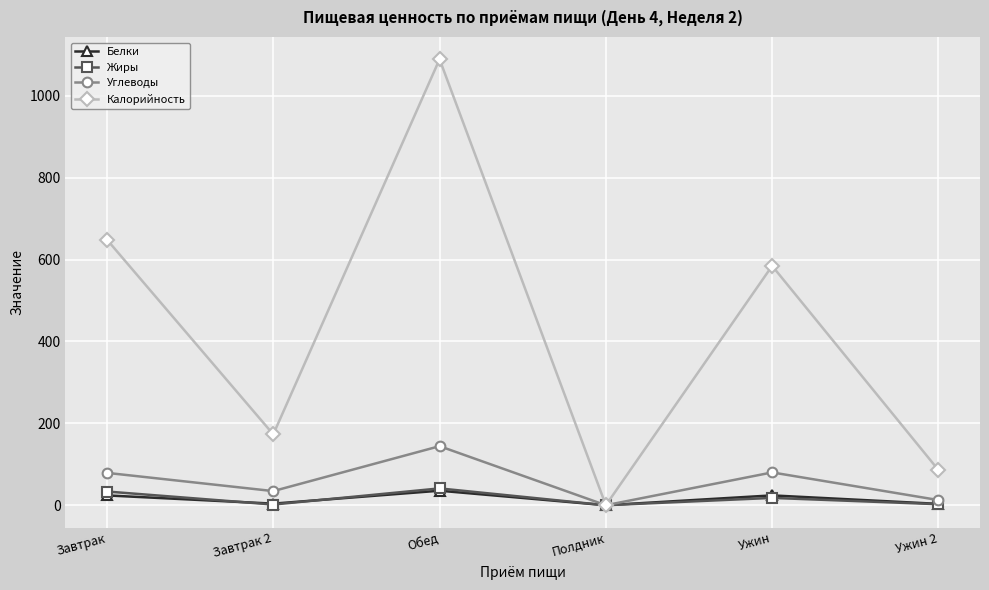

How many data points does each series have?

6